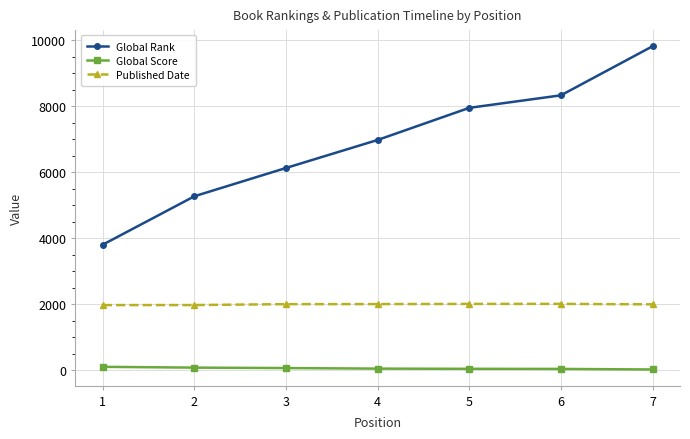

Rank the series by their average value, from highest to lowest.

Global Rank, Published Date, Global Score